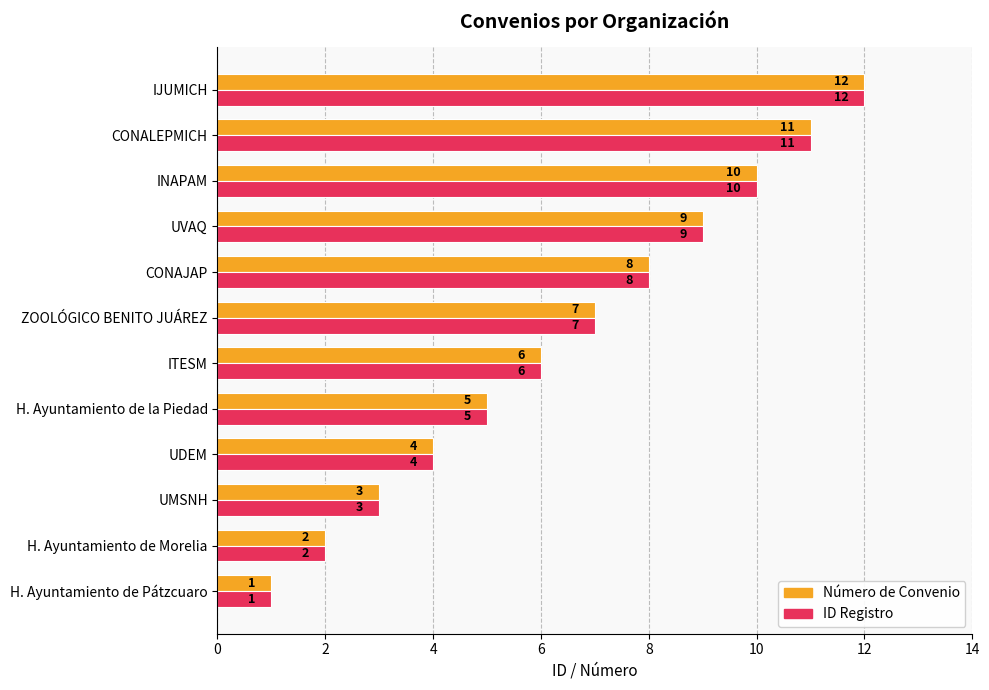

What are all the series names shown in the legend?

Número de Convenio, ID Registro